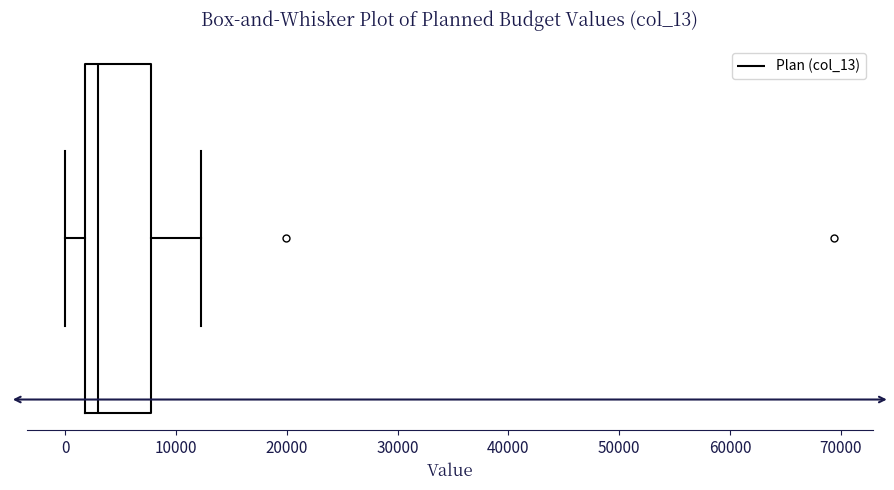

Where is the left edge of the box on the x-axis? The values are not printed on the chart, so give them approximately, as read against the axis.

2000